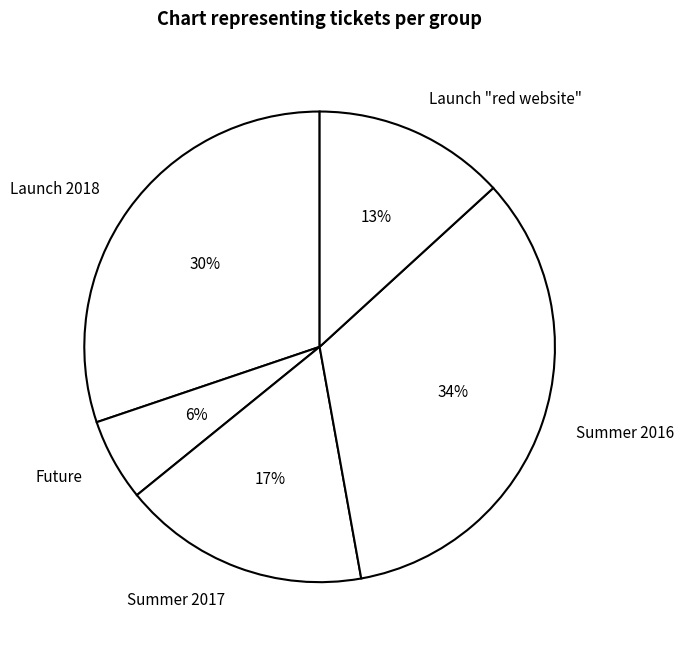

Is there any slice that represents more than half of the pie?

No